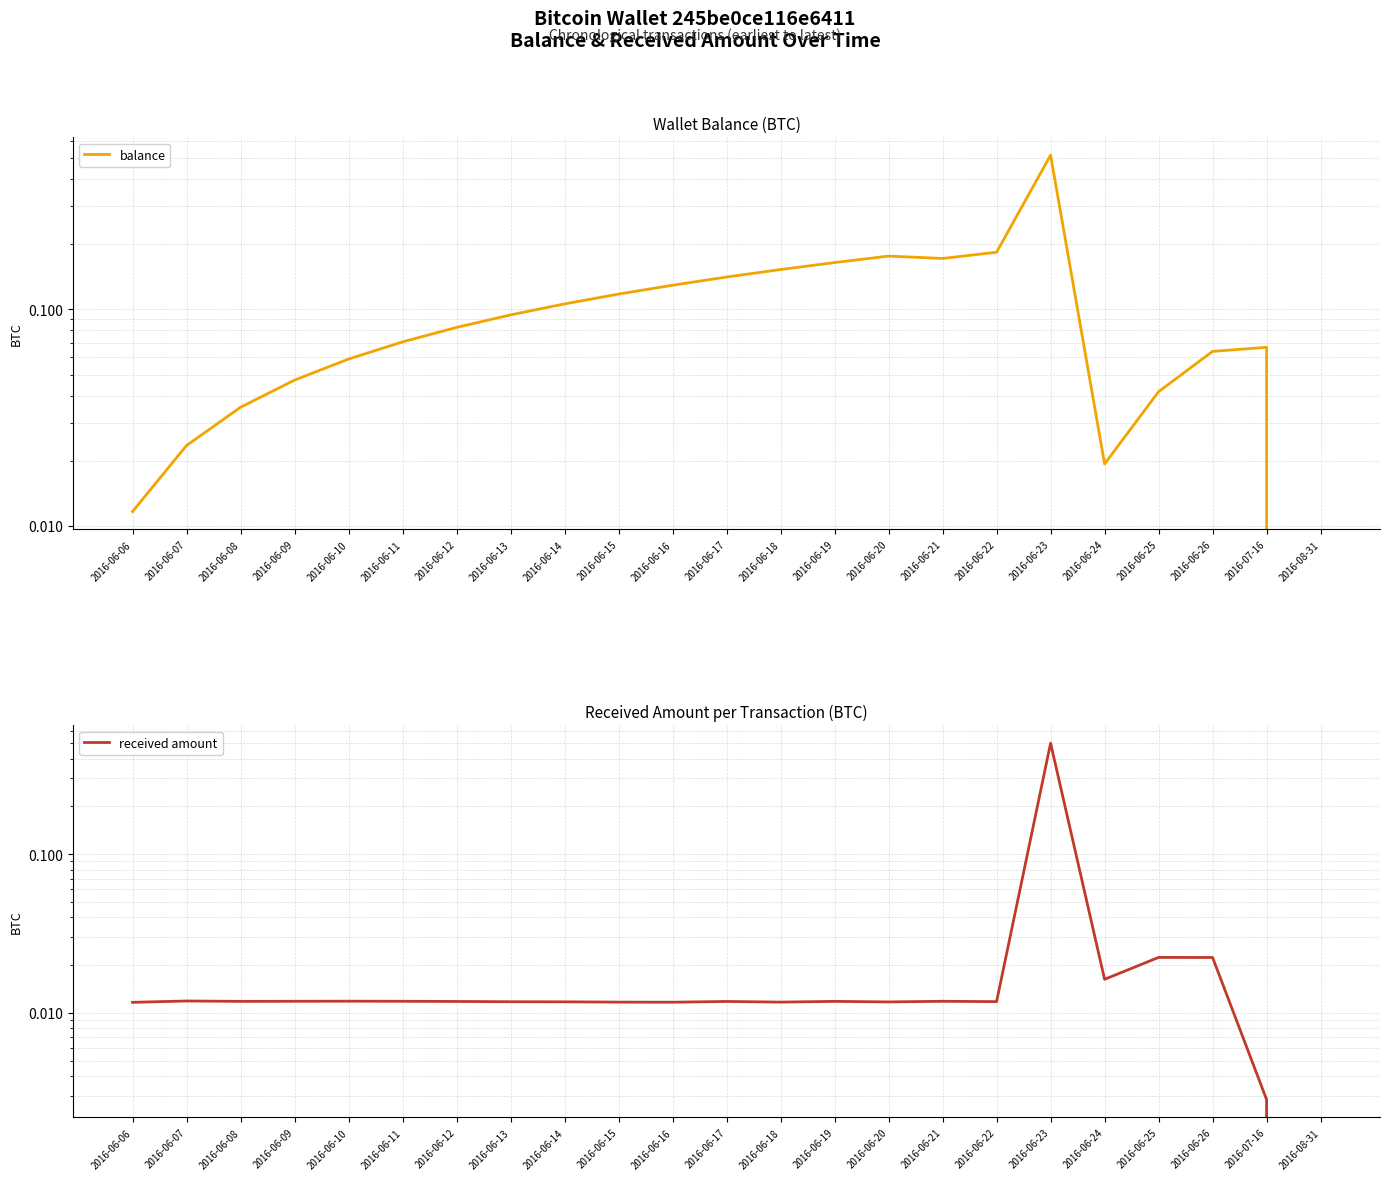

What are all the series names shown in the legend?

balance, received amount